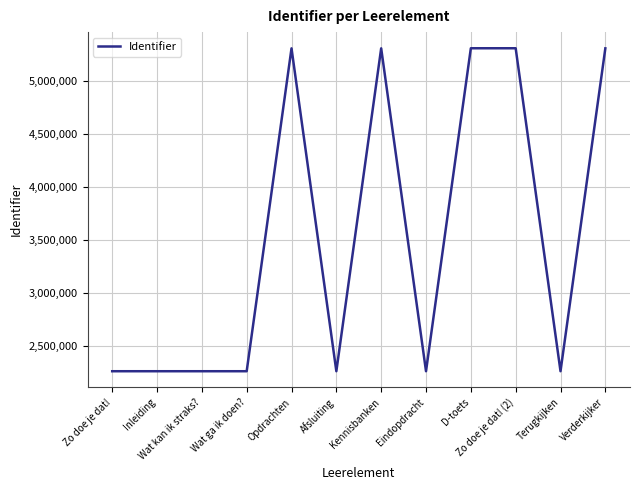

What value does the data have at Afsluiting?

2259344